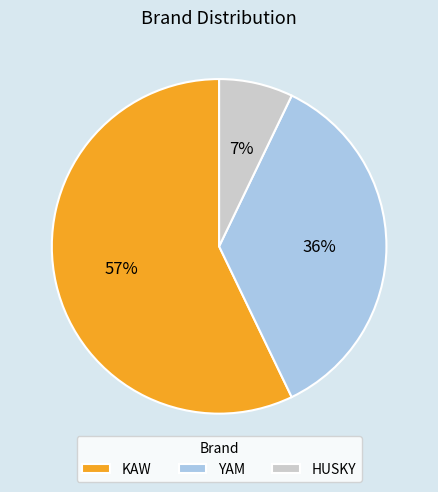

What is the largest slice in the pie chart?

KAW